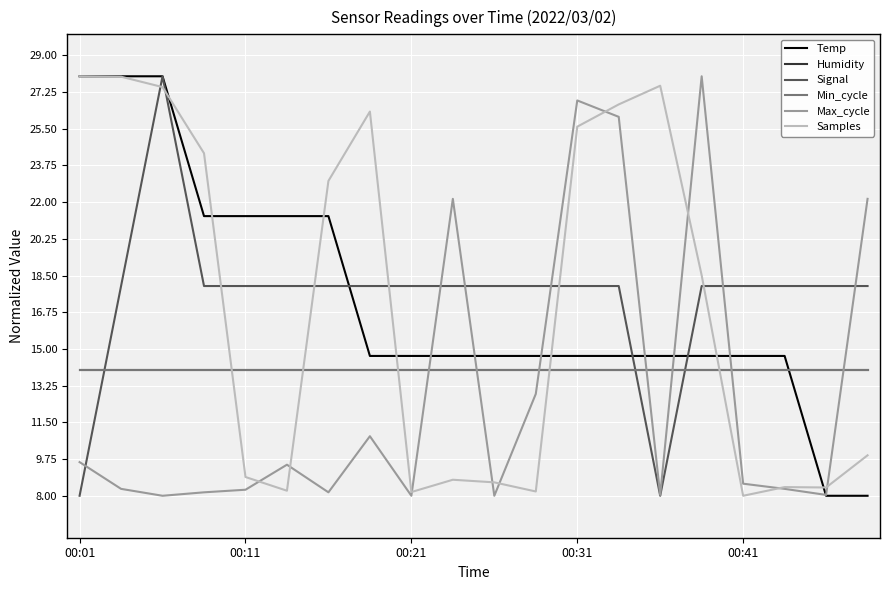

Does the chart display data point markers on the line(s)?

No